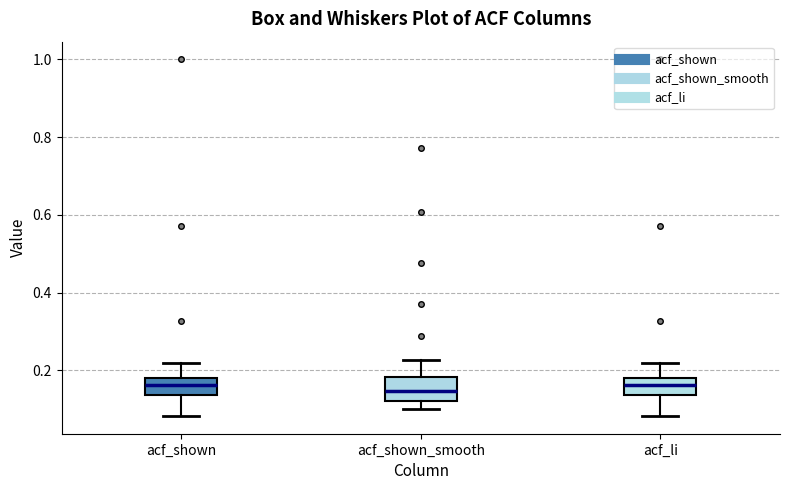

Reading left to right, transcribe this box plot: for each box, give where its median line is, the range the box spans, and where its two whiskers end, as read against the y-axis. The values are not printed on the chart, so give them approximately, as read against the axis.

acf_shown: median 0.16, box 0.14 to 0.18, whiskers 0.08 to 0.22
acf_shown_smooth: median 0.14, box 0.12 to 0.18, whiskers 0.10 to 0.22
acf_li: median 0.16, box 0.14 to 0.18, whiskers 0.08 to 0.22